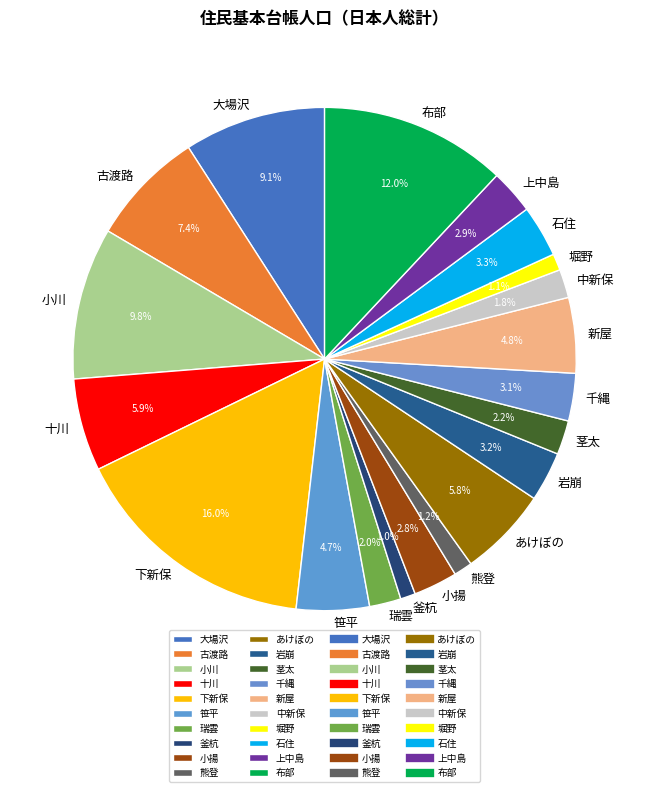

What percentage is NOT represented by 茎太?

97.8%